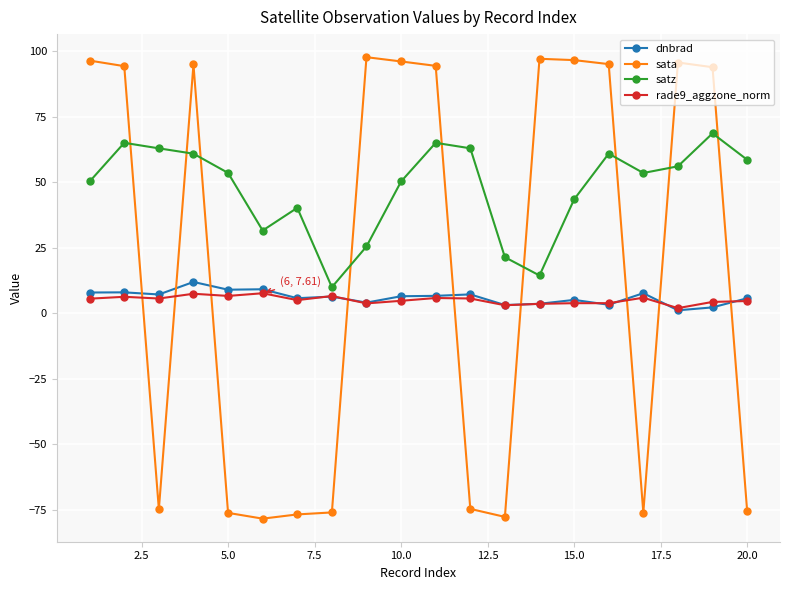

What is the value of the rade9_aggzone_norm point at the 15th from the left?

3.8